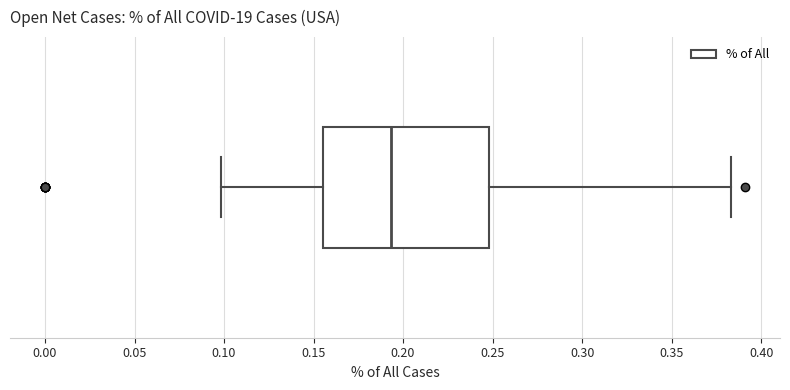

Read this box plot against the x-axis: the position of the median line, the range covered by the box, and the ends of both whiskers. The values are not printed on the chart, so give them approximately, as read against the axis.

median 0.195, box 0.155 to 0.250, whiskers 0.100 to 0.385